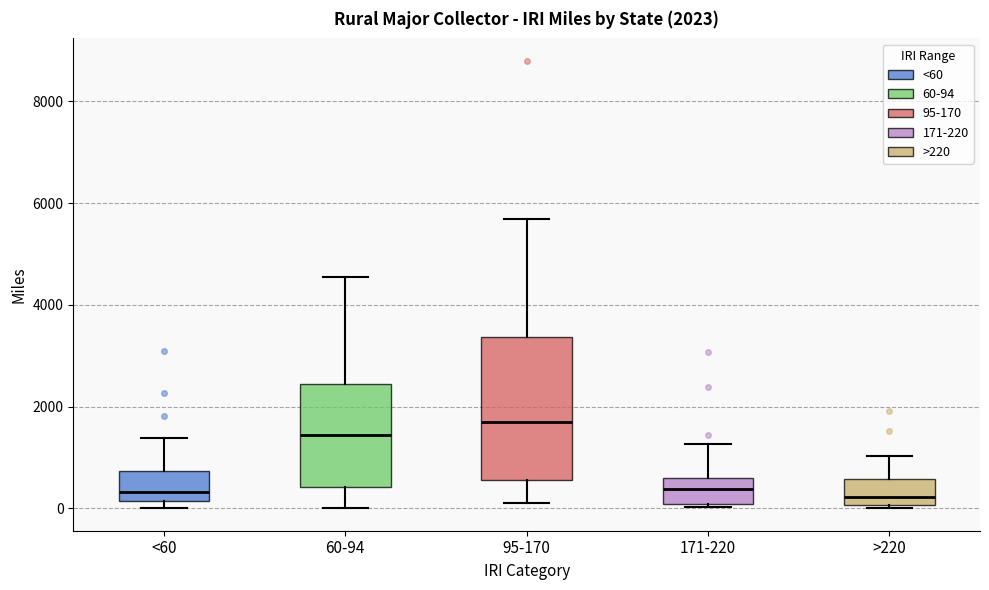

Which box is the tallest, from its lower edge to its upper edge?

95-170